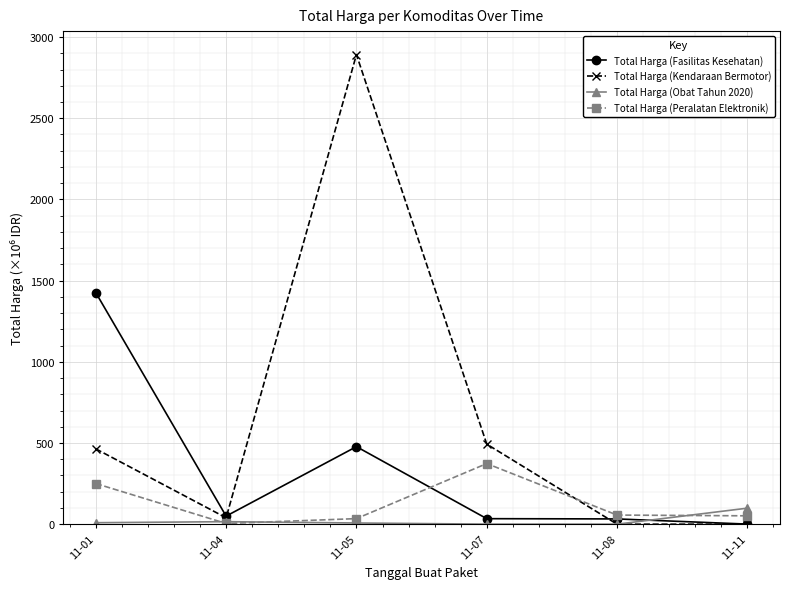

Which series has the widest spread of values?

Total Harga (Kendaraan Bermotor)